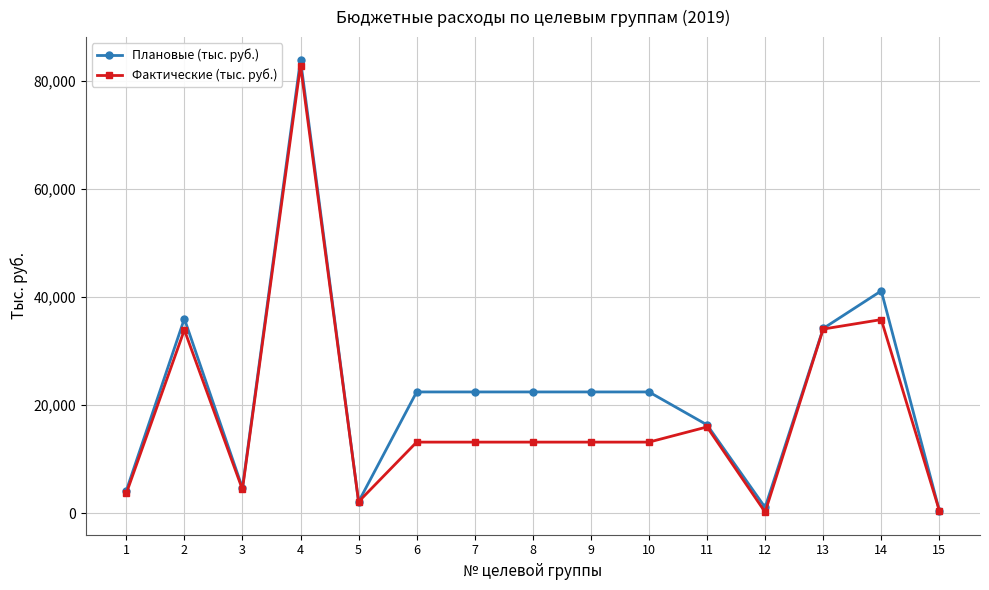

What is the difference between the second highest and minimum values in the Плановые (тыс. руб.) series?

40688.2